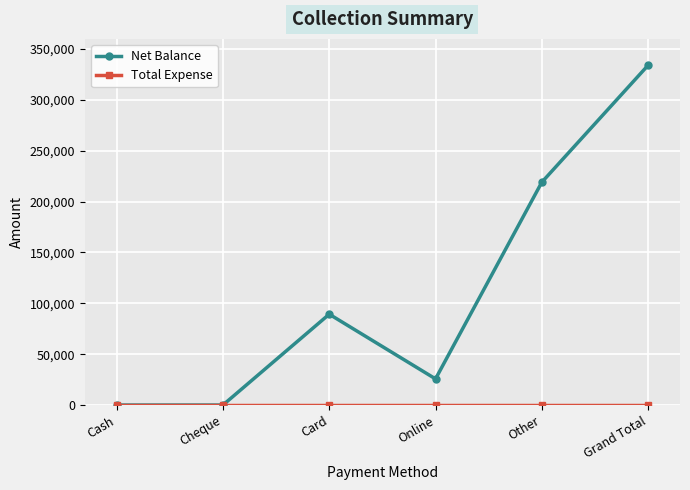

Between Cheque and Card, which series saw the biggest shift?

Net Balance